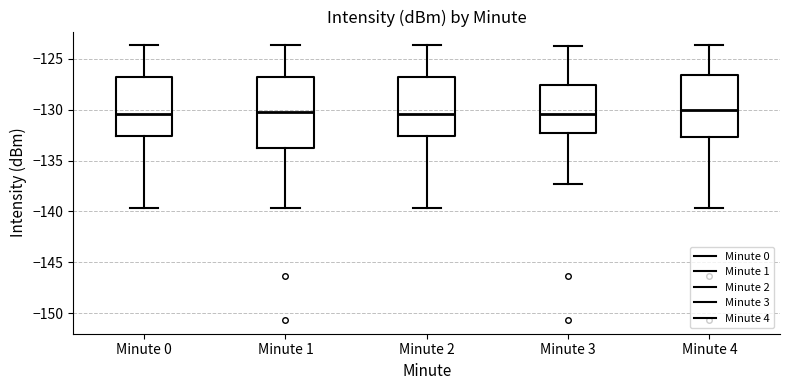

Reading left to right, read every box against the y-axis: the position of its median line, the range the box covers, and the ends of its whiskers. The values are not printed on the chart, so give them approximately, as read against the axis.

Minute 0: median -130.5, box -132.5 to -127.0, whiskers -139.5 to -123.5
Minute 1: median -130.5, box -134.0 to -126.5, whiskers -139.5 to -123.5
Minute 2: median -130.5, box -132.5 to -127.0, whiskers -139.5 to -123.5
Minute 3: median -130.5, box -132.0 to -127.5, whiskers -137.5 to -124.0
Minute 4: median -130.0, box -132.5 to -126.5, whiskers -139.5 to -123.5